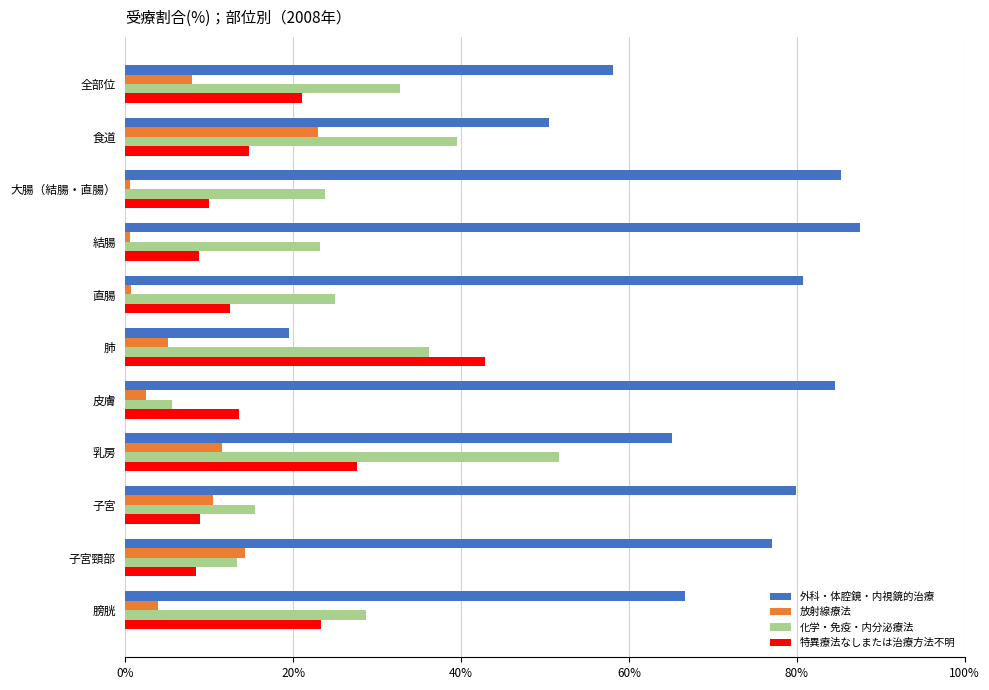

The value of 外科・体腔鏡・内視鏡的治療 at 皮膚 is 45.3. True or false?

False